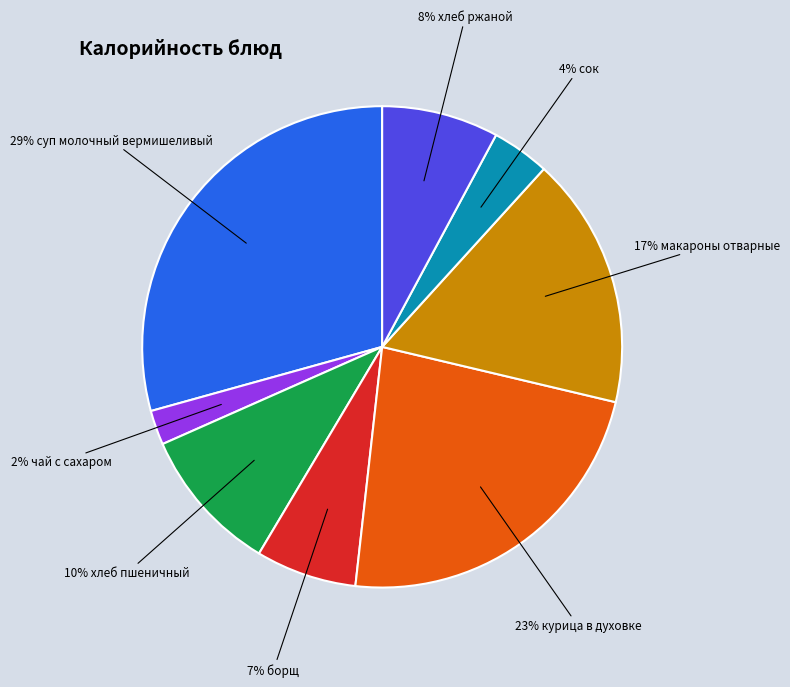

To the nearest percent, what is the difference between the largest and smallest slice percentages?

27%